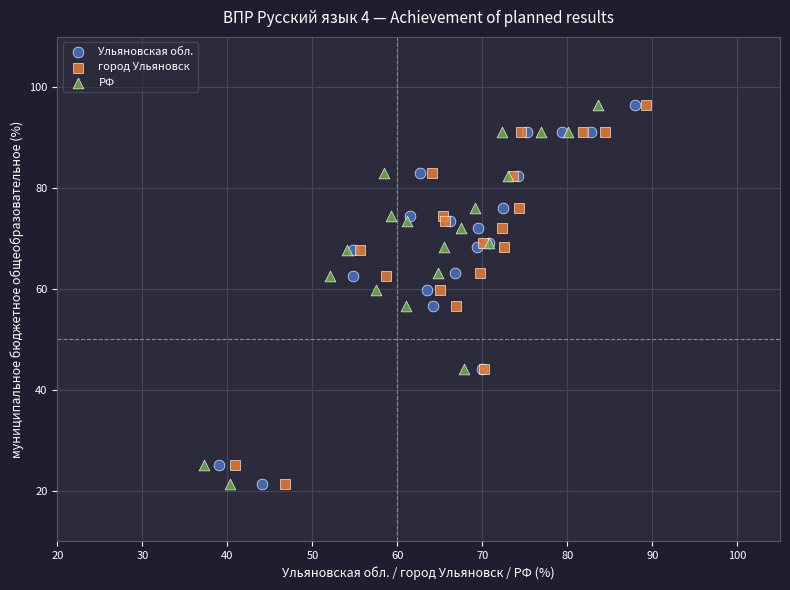

What are all the series names shown in the legend?

Ульяновская обл., город Ульяновск, РФ